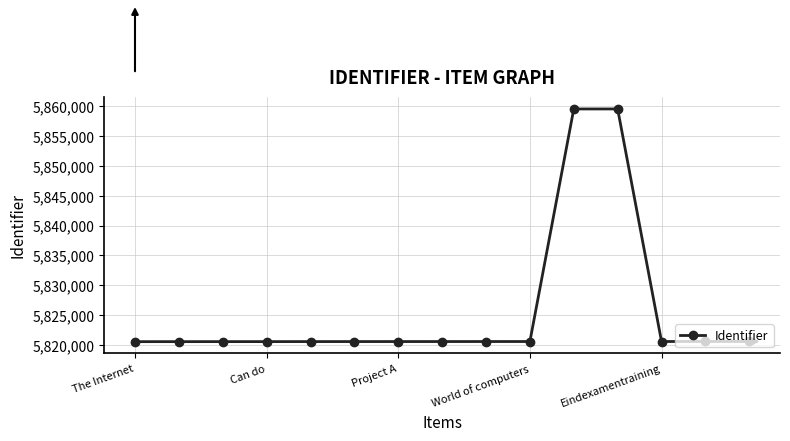

What is the minimum value shown in the chart?

5820520